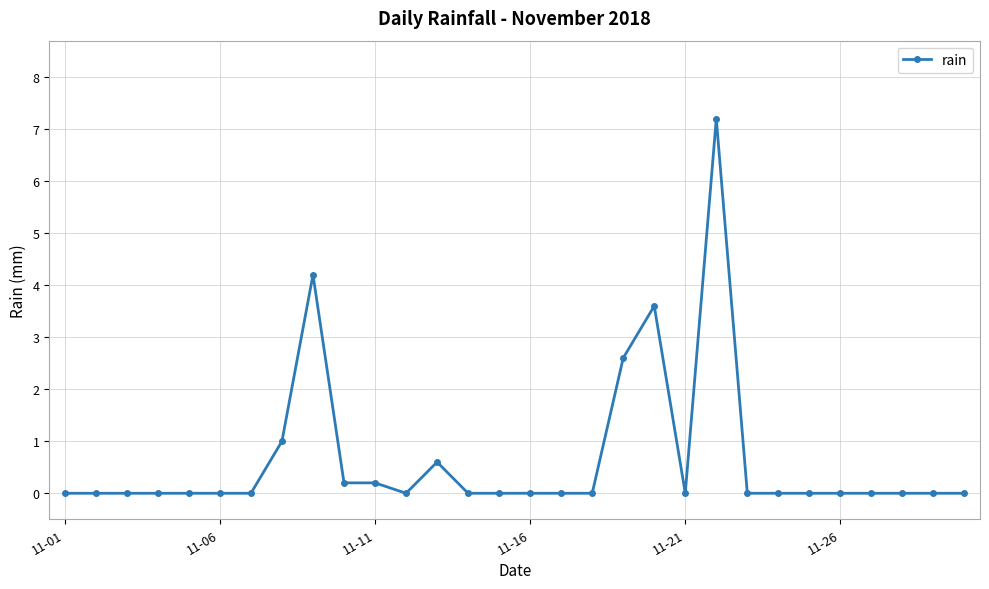

Reading left to right, list all the values displayed in this chart.

0.0	0.0	0.0	0.0	0.0	0.0	0.0	1.0	4.2	0.2	0.2	0.0	0.6	0.0	0.0	0.0	0.0	0.0	2.6	3.6	0.0	7.2	0.0	0.0	0.0	0.0	0.0	0.0	0.0	0.0